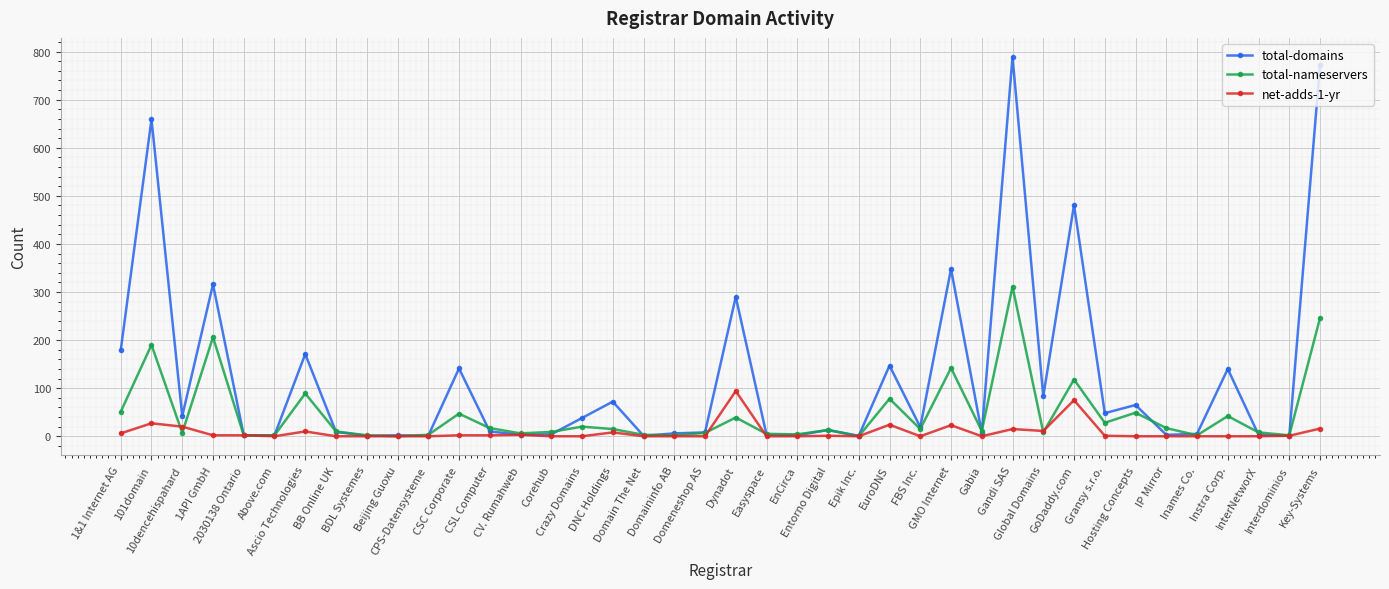

What is the label of the 29th point from the left?

Gabia